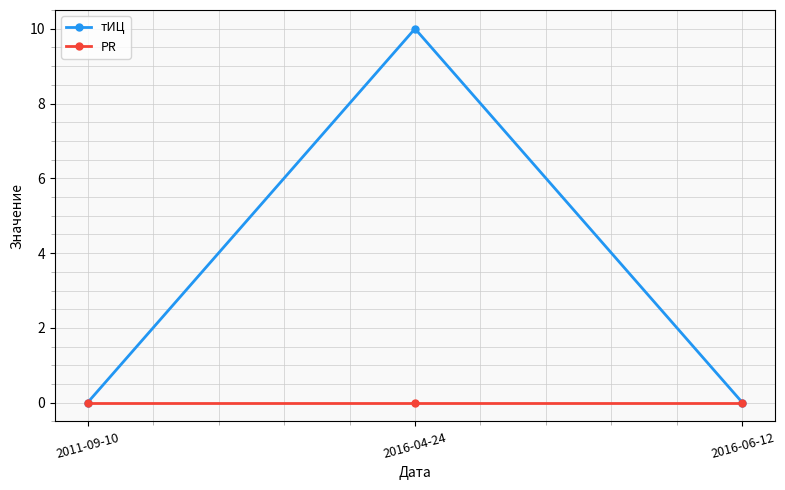

How many series are shown in this chart?

2